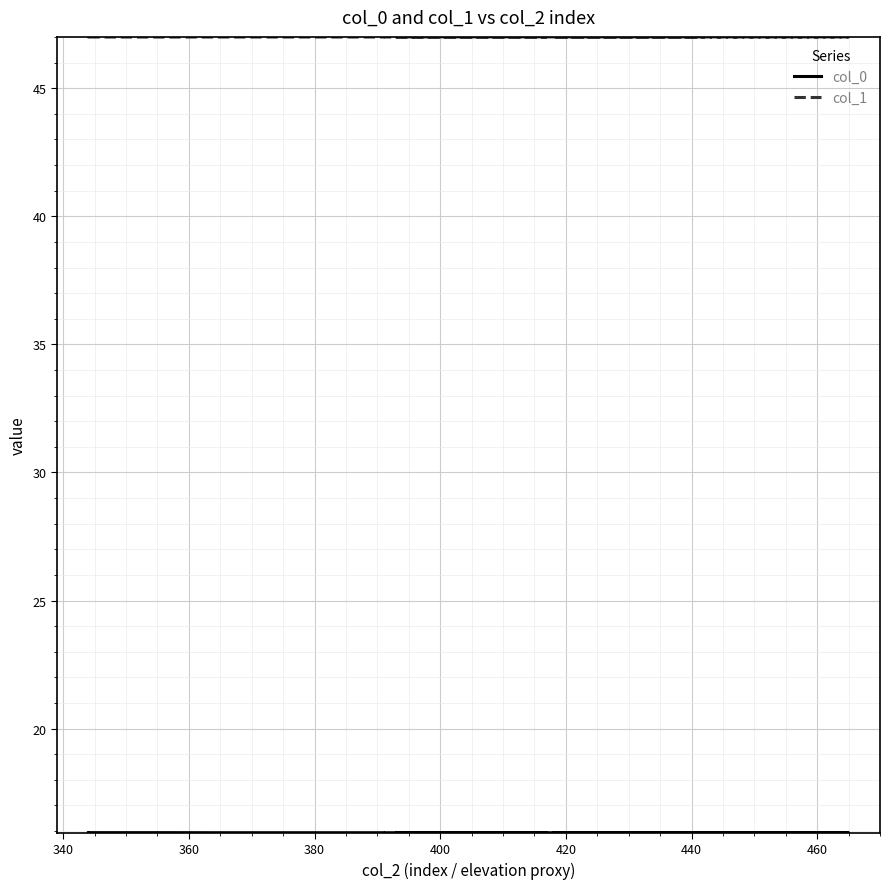

At 420, list the series in order from smallest to largest.

col_0, col_1